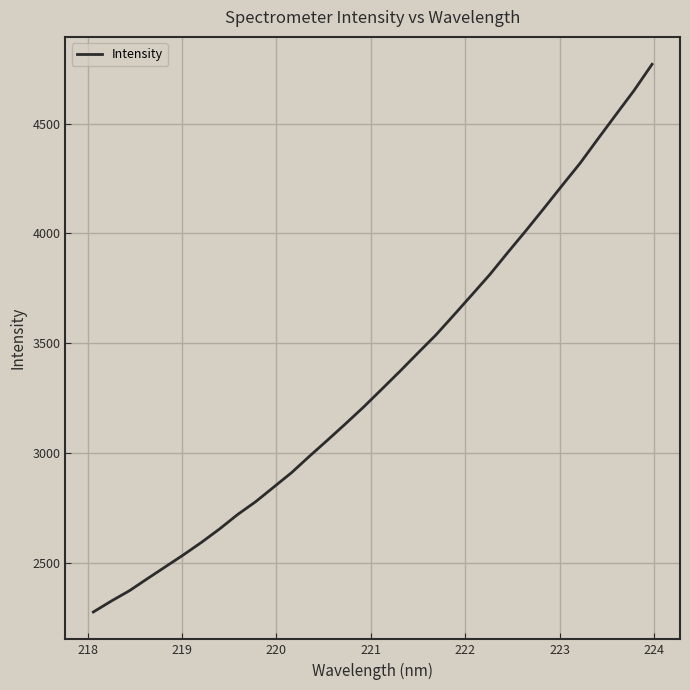

What is the minimum value shown in the chart?

2275.6